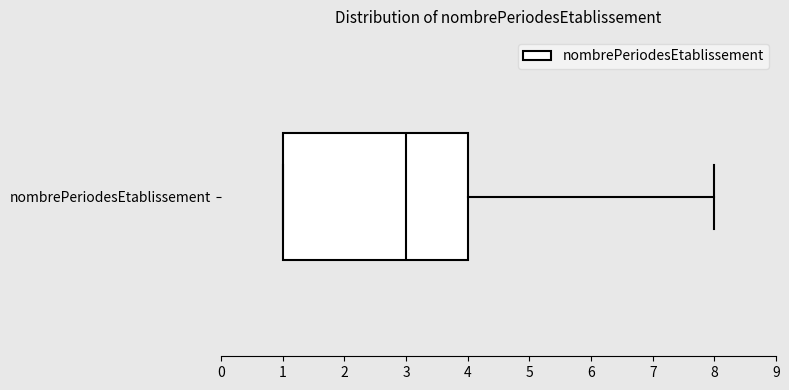

Read this box plot against the x-axis: the position of the median line, the range covered by the box, and the ends of both whiskers. The values are not printed on the chart, so give them approximately, as read against the axis.

median 3, box 1 to 4, whiskers 1 to 8